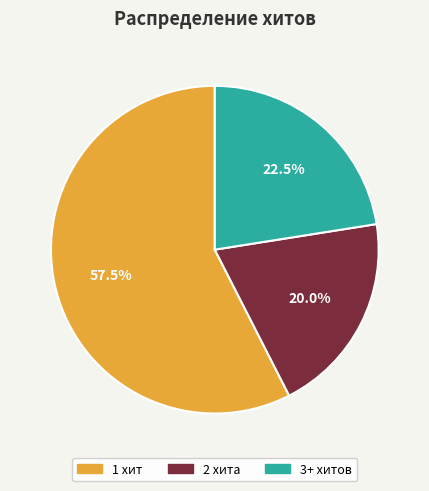

Count the number of slices in the pie.

3